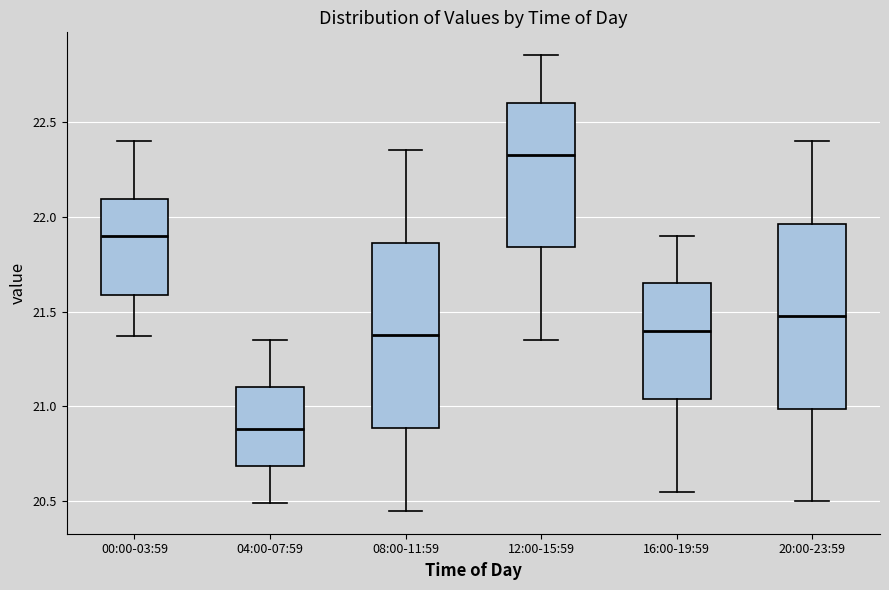

Reading left to right, transcribe this box plot: for each box, give where its median line is, the range the box spans, and where its two whiskers end, as read against the y-axis. The values are not printed on the chart, so give them approximately, as read against the axis.

00:00-03:59: median 21.90, box 21.60 to 22.10, whiskers 21.35 to 22.40
04:00-07:59: median 20.90, box 20.70 to 21.10, whiskers 20.50 to 21.35
08:00-11:59: median 21.40, box 20.90 to 21.85, whiskers 20.45 to 22.35
12:00-15:59: median 22.35, box 21.85 to 22.60, whiskers 21.35 to 22.85
16:00-19:59: median 21.40, box 21.05 to 21.65, whiskers 20.55 to 21.90
20:00-23:59: median 21.50, box 21.00 to 21.95, whiskers 20.50 to 22.40